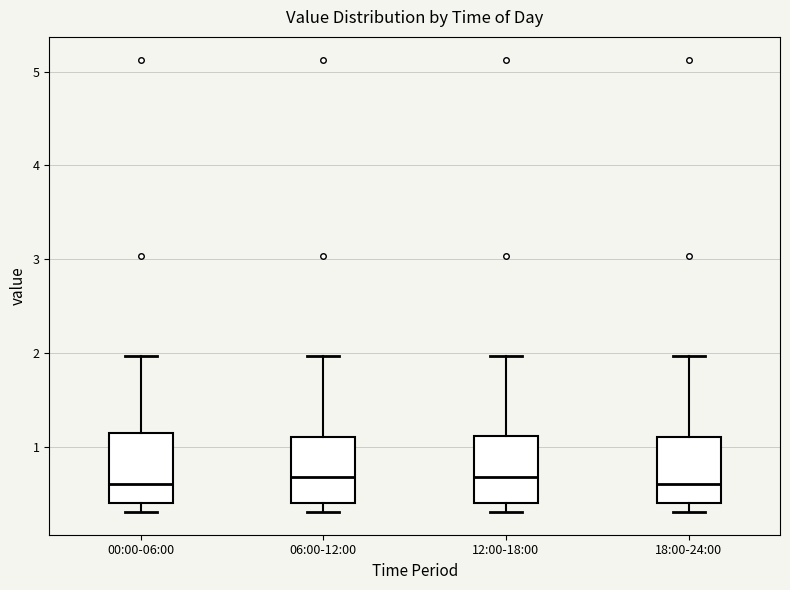

Reading left to right, transcribe this box plot: for each box, give where its median line is, the range the box spans, and where its two whiskers end, as read against the y-axis. The values are not printed on the chart, so give them approximately, as read against the axis.

00:00-06:00: median 0.6, box 0.4 to 1.1, whiskers 0.3 to 2.0
06:00-12:00: median 0.7, box 0.4 to 1.1, whiskers 0.3 to 2.0
12:00-18:00: median 0.7, box 0.4 to 1.1, whiskers 0.3 to 2.0
18:00-24:00: median 0.6, box 0.4 to 1.1, whiskers 0.3 to 2.0